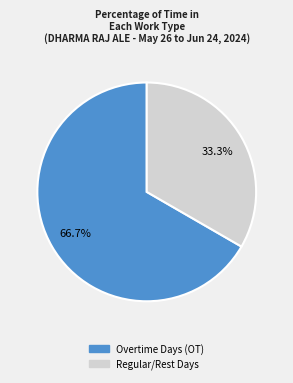

Does any single category account for the majority?

Yes